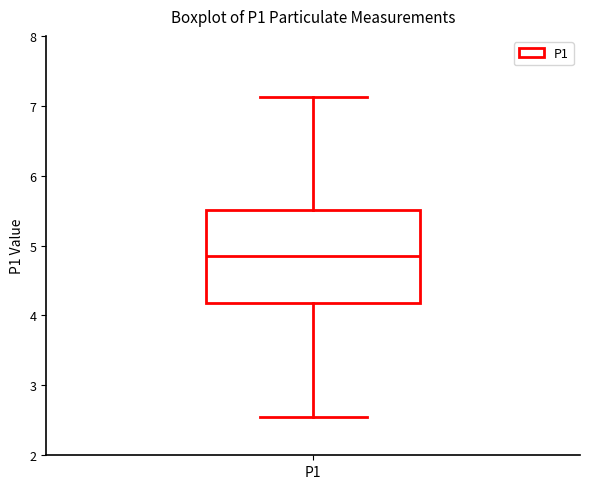

Where does the upper whisker of the box for P1 end on the y-axis? The values are not printed on the chart, so give them approximately, as read against the axis.

7.1